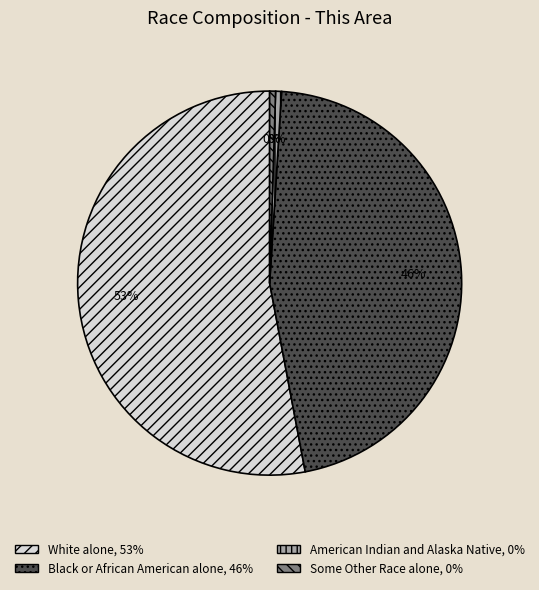

To the nearest percent, what is the average slice percentage?

25%